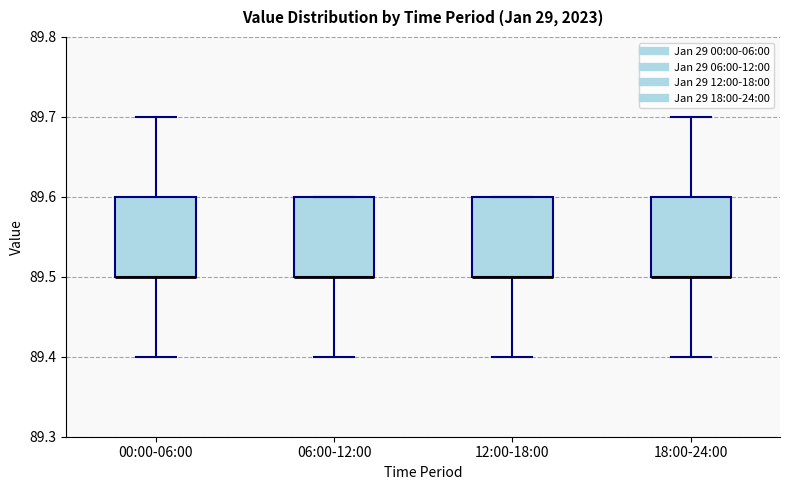

Reading left to right, transcribe this box plot: for each box, give where its median line is, the range the box spans, and where its two whiskers end, as read against the y-axis. The values are not printed on the chart, so give them approximately, as read against the axis.

00:00-06:00: median 89.5 (drawn on the box's lower edge), box 89.5 to 89.6, whiskers 89.4 to 89.7
06:00-12:00: median 89.5 (drawn on the box's lower edge), box 89.5 to 89.6, whiskers 89.4 to 89.6
12:00-18:00: median 89.5 (drawn on the box's lower edge), box 89.5 to 89.6, whiskers 89.4 to 89.6
18:00-24:00: median 89.5 (drawn on the box's lower edge), box 89.5 to 89.6, whiskers 89.4 to 89.7